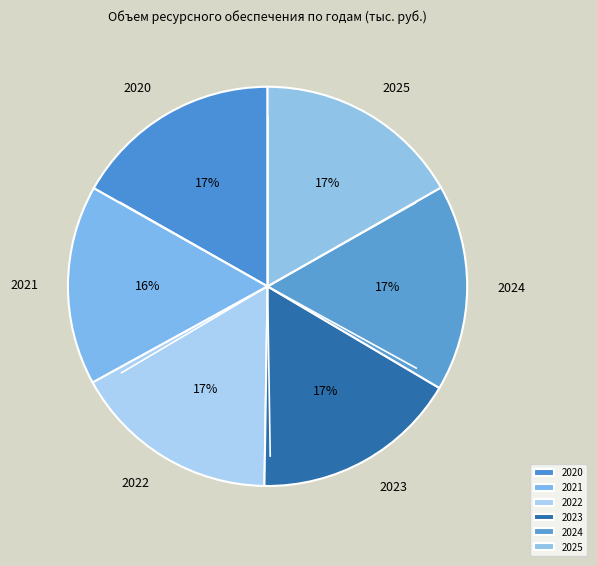

Is the sum of 2023 and 2021 greater than half?

No